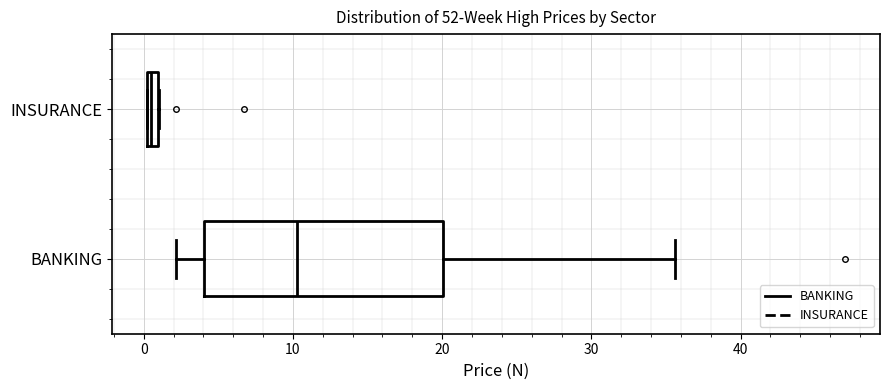

Comparing the boxes themselves (not the whiskers), which one is the widest?

BANKING